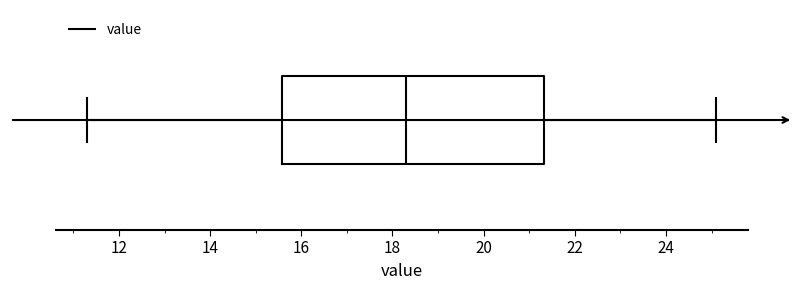

Where does the left whisker of the box end on the x-axis? The values are not printed on the chart, so give them approximately, as read against the axis.

11.4